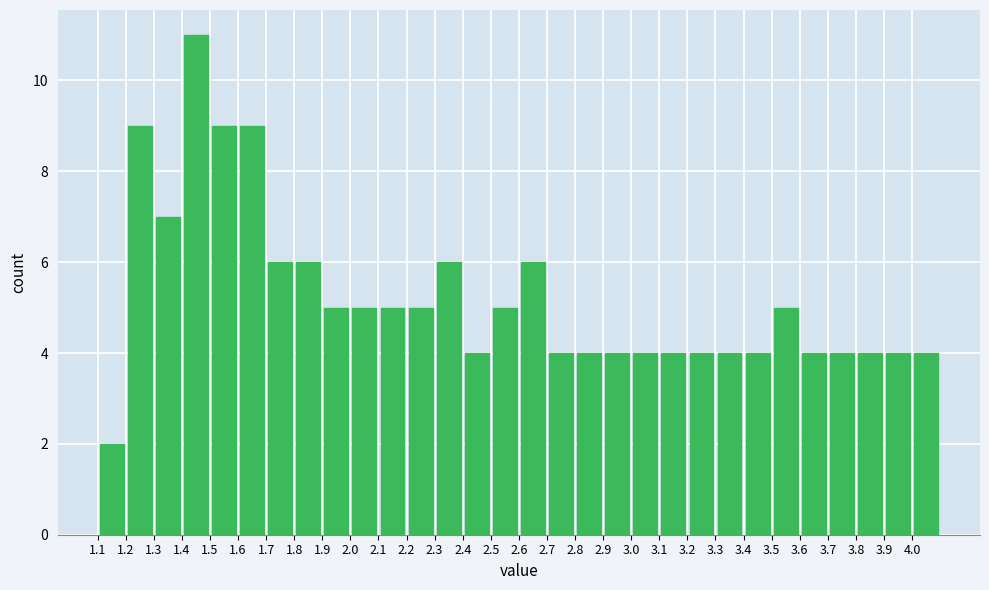

How tall is the bar that spans 1.4 to 1.5 on the x-axis? The values are not printed on the chart, so give them approximately, as read against the axis.

11